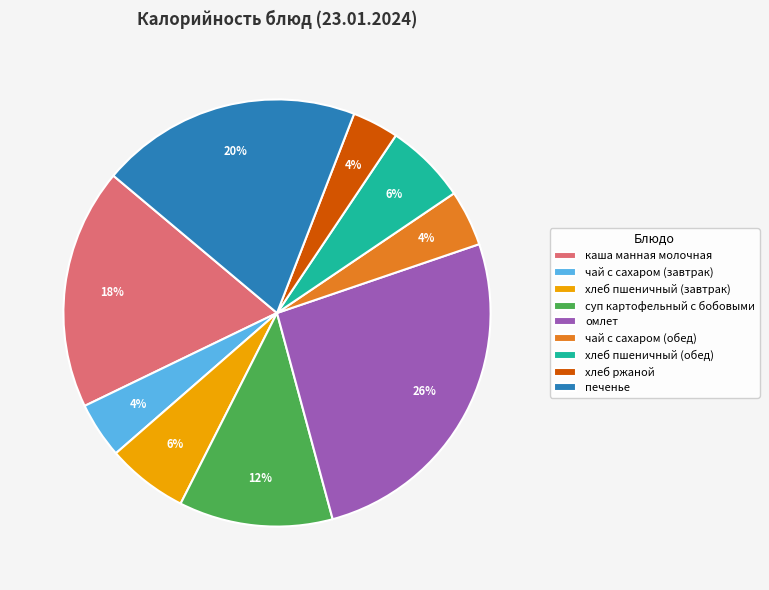

To the nearest percent, what portion does хлеб пшеничный (обед) represent?

6%